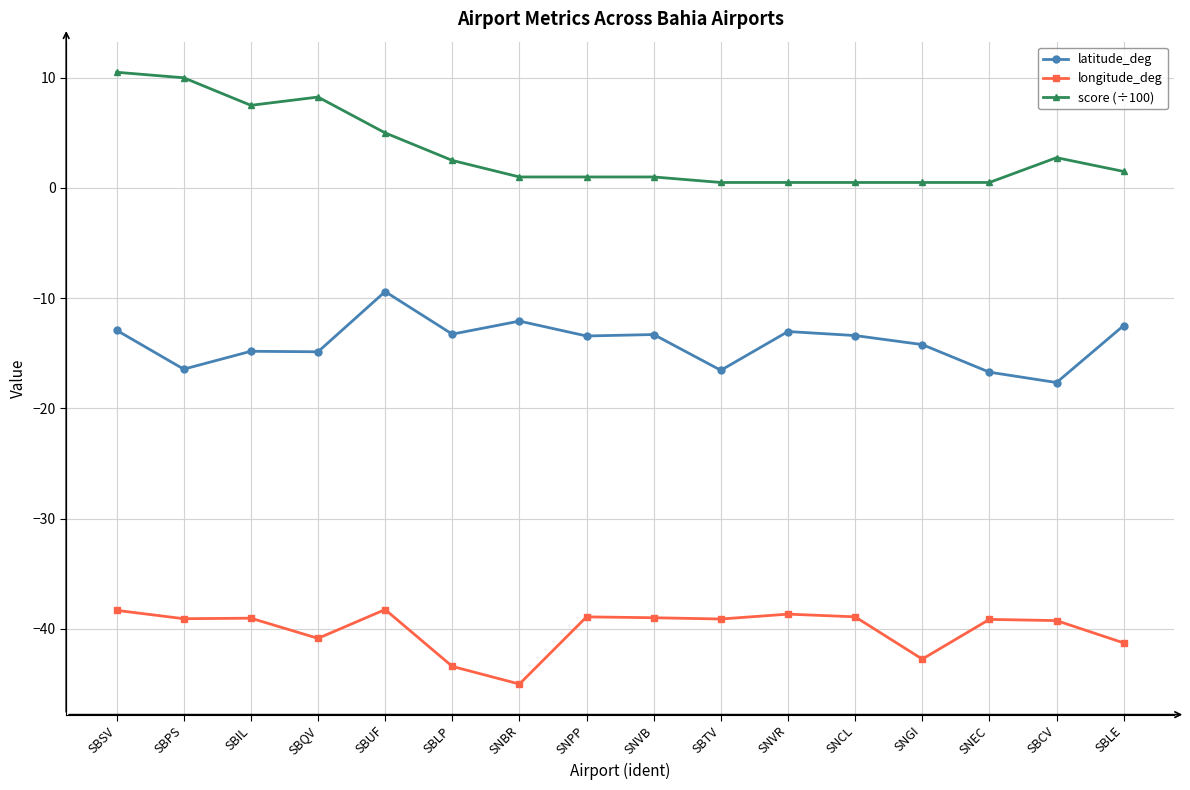

How many data points does each series have?

16